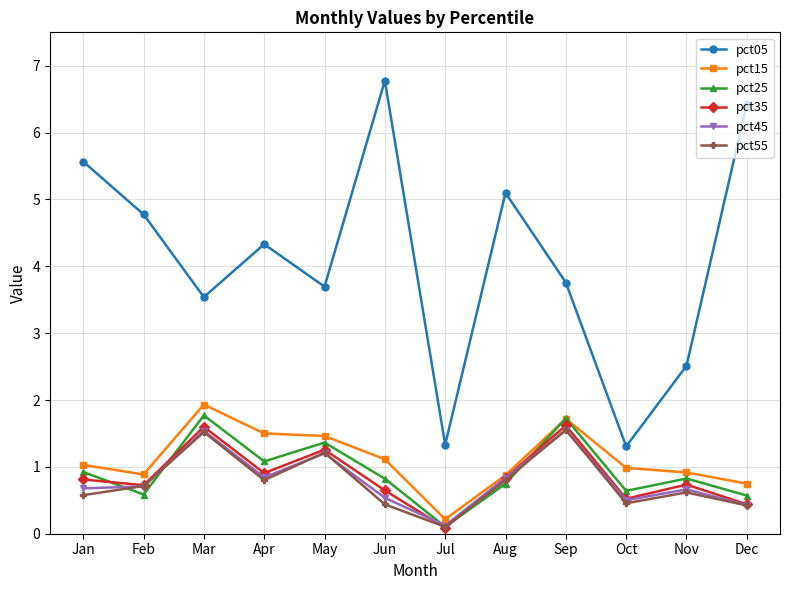

How many data points in pct05 are less than 4?

6